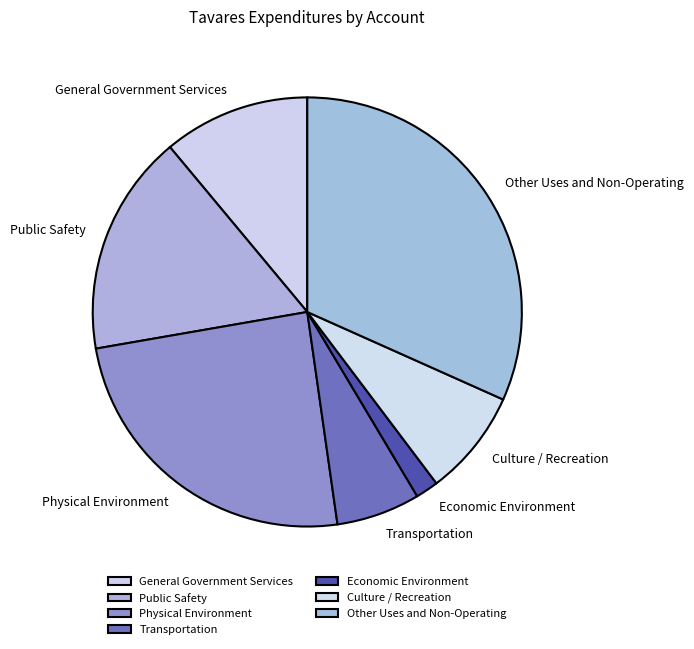

Count the number of slices in the pie.

7